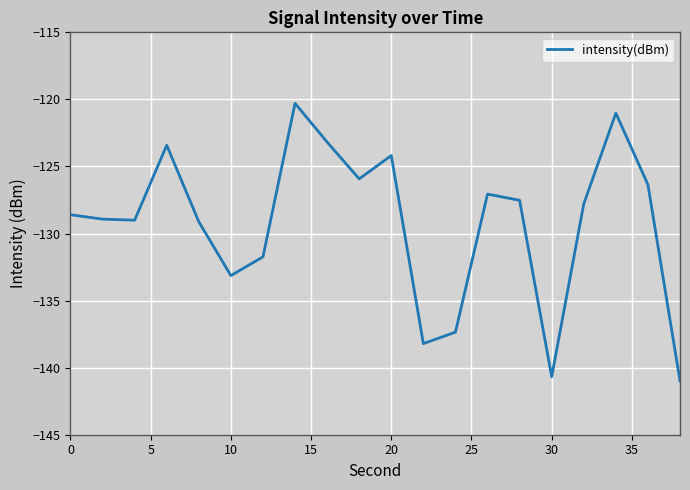

How many series are shown in this chart?

1